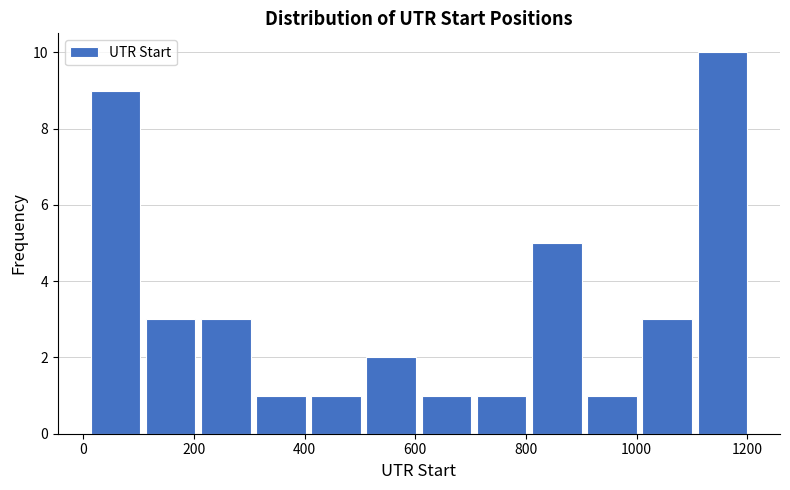

Reading left to right, list every bar in this chart as the range it spans on the x-axis followed by its height. Neither the bar edges nor the heights are printed on the chart, so give them approximately, as read against the axes.

0 to 100: 9
100 to 200: 3
200 to 300: 3
300 to 400: 1
400 to 500: 1
500 to 600: 2
600 to 700: 1
700 to 800: 1
800 to 900: 5
900 to 1000: 1
1000 to 1100: 3
1100 to 1200: 10